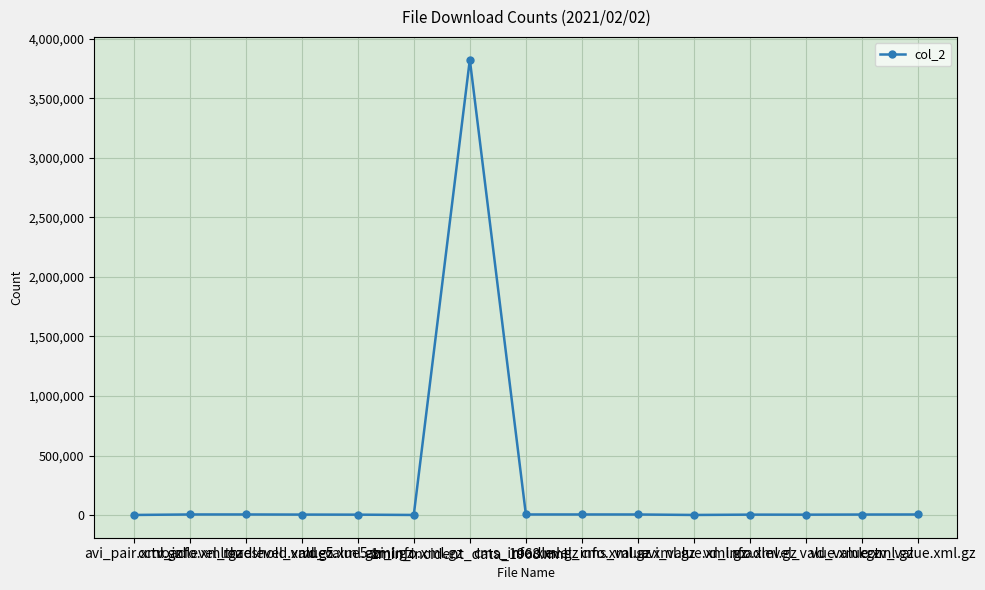

Which category has the highest value across all series?

1min_incident_data_1968.xml